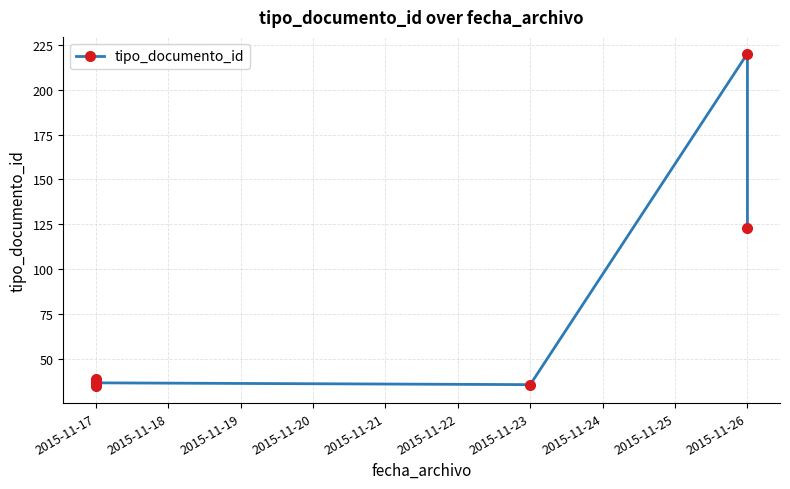

Between 2015-11-26 and 2015-11-17, which is larger?

2015-11-26